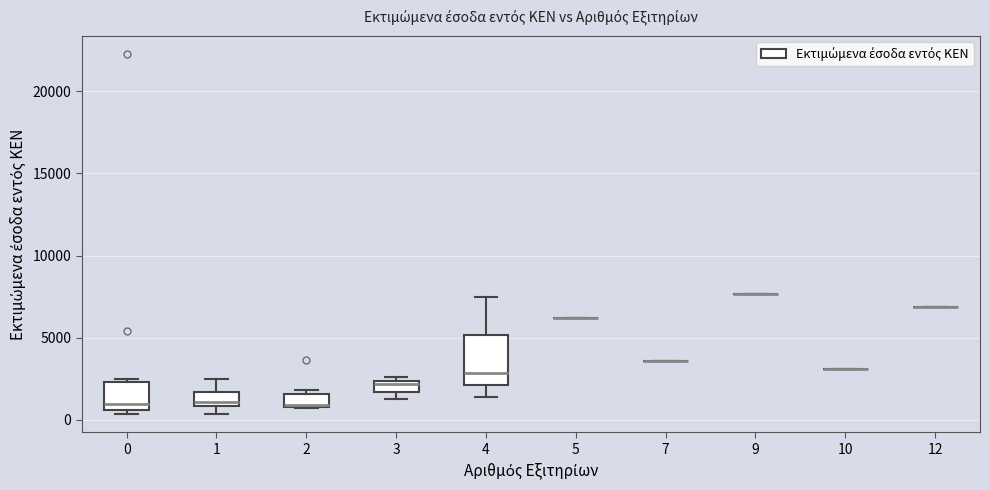

Where does the upper whisker of the box at x = 4 end on the y-axis? The values are not printed on the chart, so give them approximately, as read against the axis.

7500